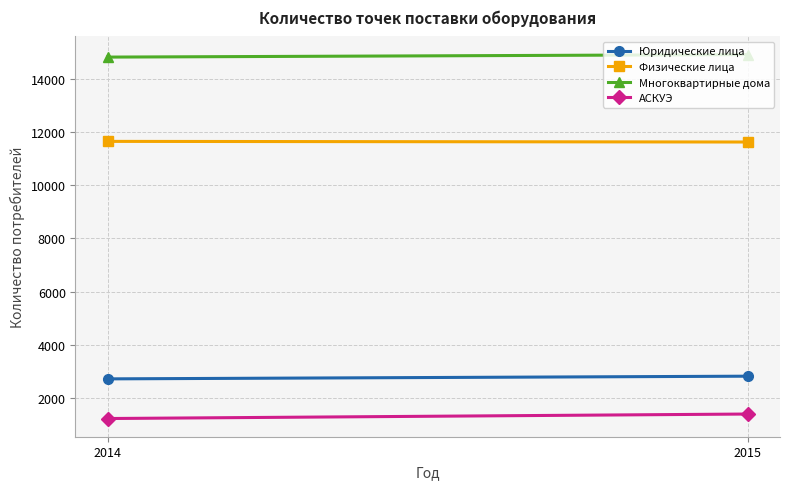

The value of Многоквартирные дома at 2014 is 9446. True or false?

False